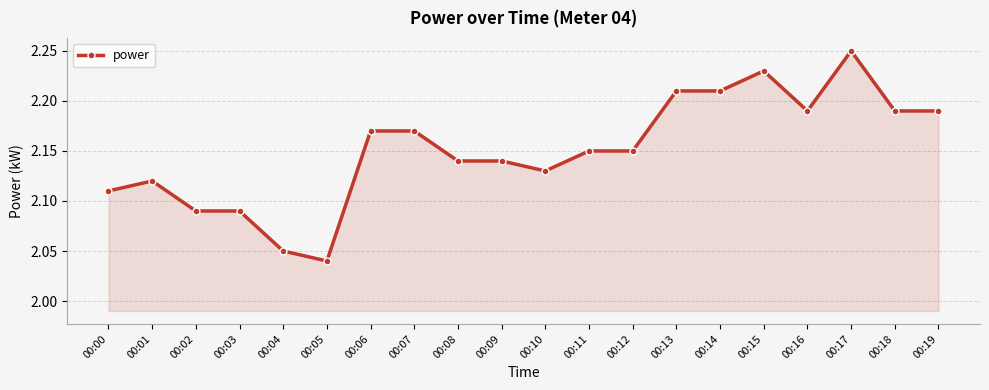

How many values are between 2 and 3?

20